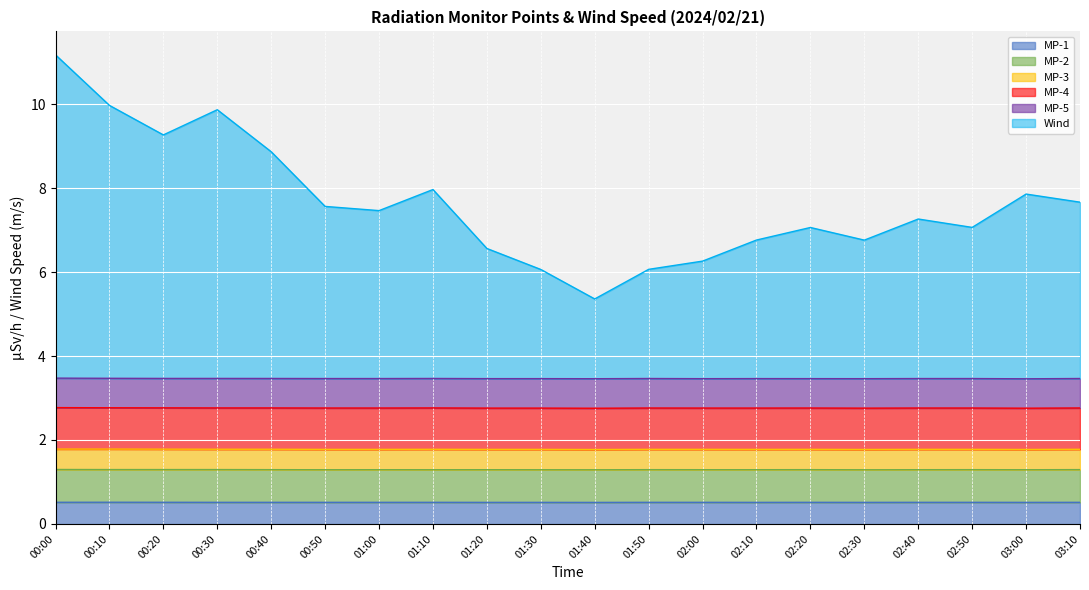

What is the label of the 14th point from the right?

01:00